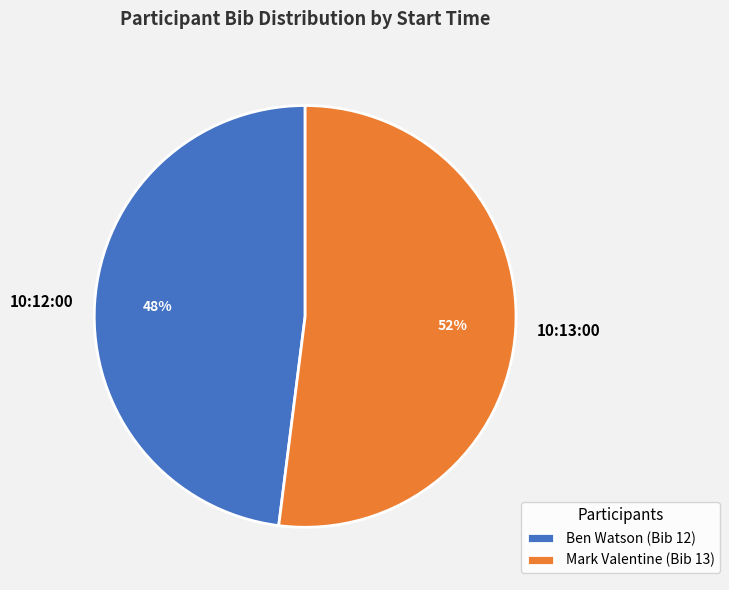

What is the majority slice?

10:13:00